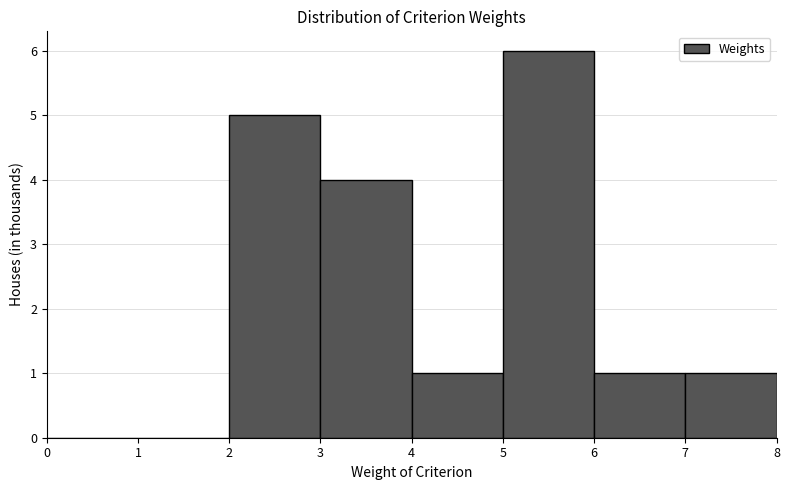

Reading left to right, transcribe this chart: for each bar, give the range it covers on the x-axis and its height. The values are not printed on the chart, so give them approximately, as read against the axis.

0 to 1: 0
1 to 2: 0
2 to 3: 5
3 to 4: 4
4 to 5: 1
5 to 6: 6
6 to 7: 1
7 to 8: 1